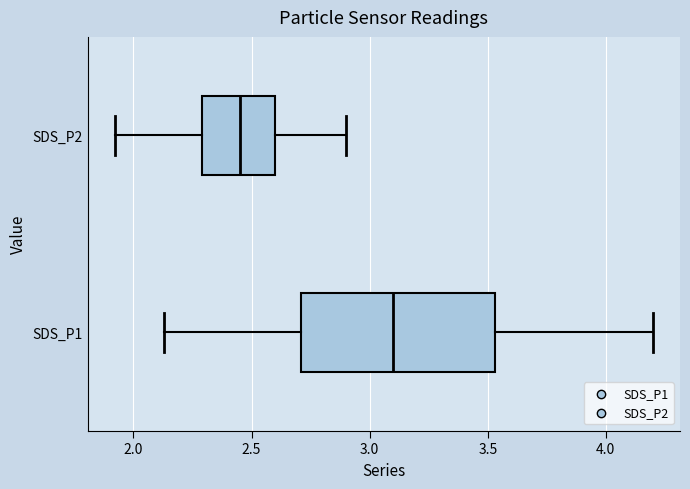

Comparing the boxes themselves (not the whiskers), which one is the widest?

SDS_P1